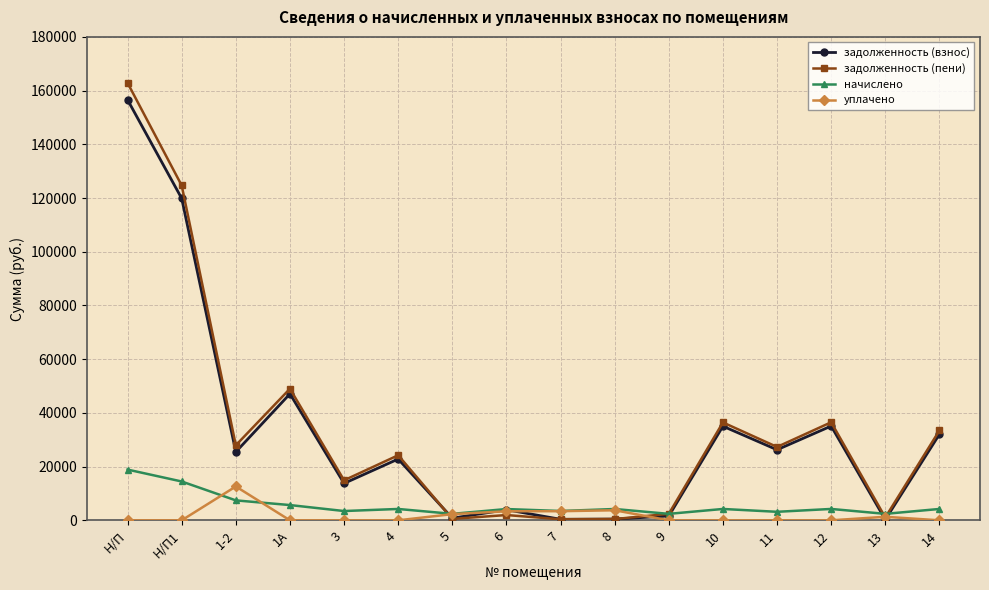

At which category is the sum across all series the highest?

Н/П